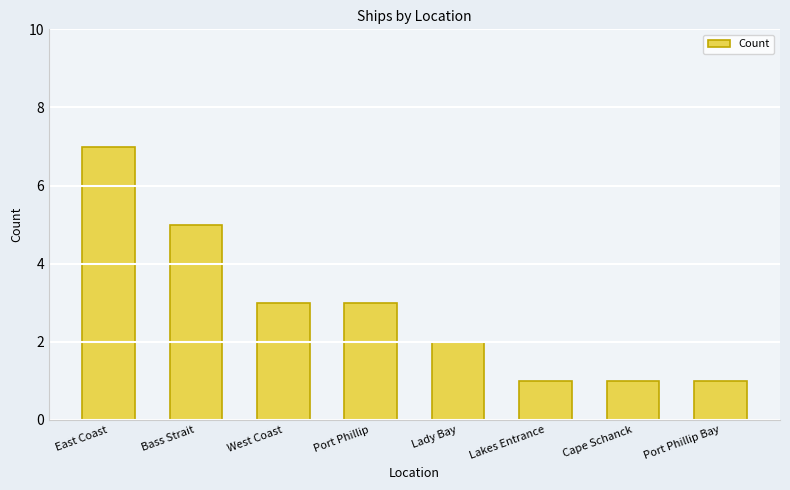

What is the label of the 3rd bar from the right?

Lakes Entrance